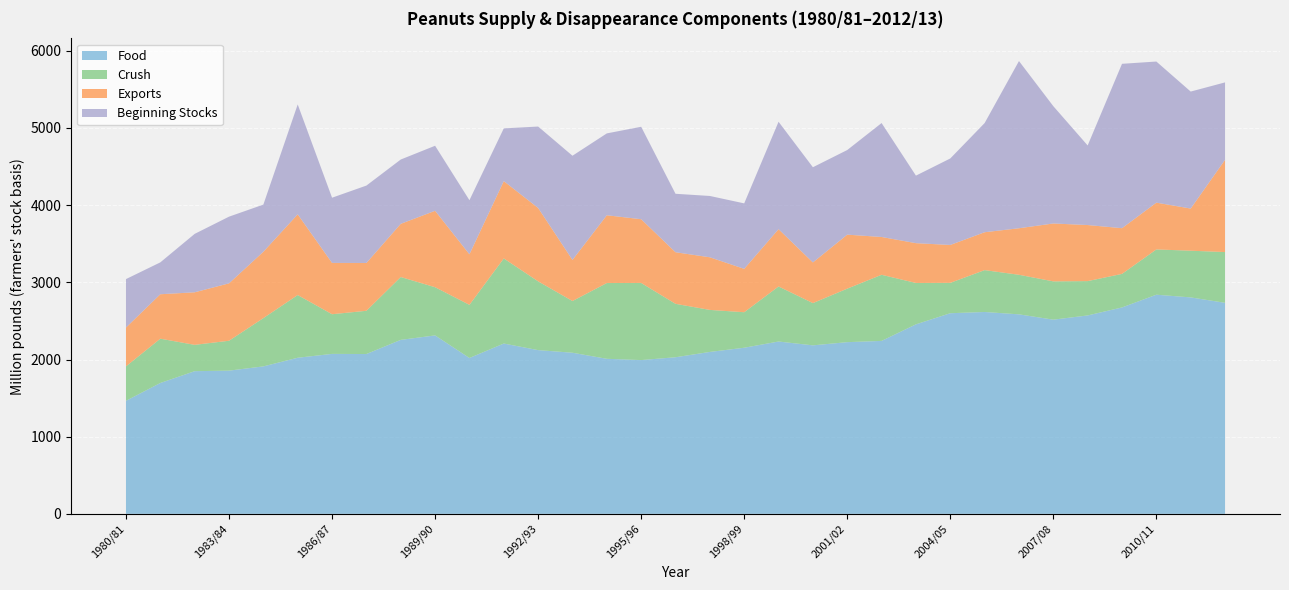

List the labels in order of Beginning Stocks value, largest first.

2006/07, 2009/10, 2010/11, 2007/08, 2011/12, 2002/03, 1985/86, 2005/06, 1999/00, 1993/94, 2000/01, 1995/96, 2004/05, 2001/02, 1994/95, 1992/93, 2008/09, 2012/13, 1987/88, 2003/04, 1983/84, 1998/99, 1986/87, 1989/90, 1988/89, 1997/98, 1996/97, 1982/83, 1990/91, 1991/92, 1980/81, 1984/85, 1981/82